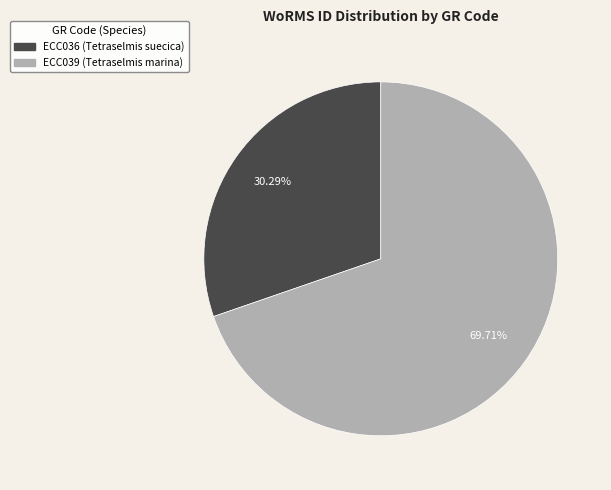

Which category has the smallest portion of the pie?

ECC036